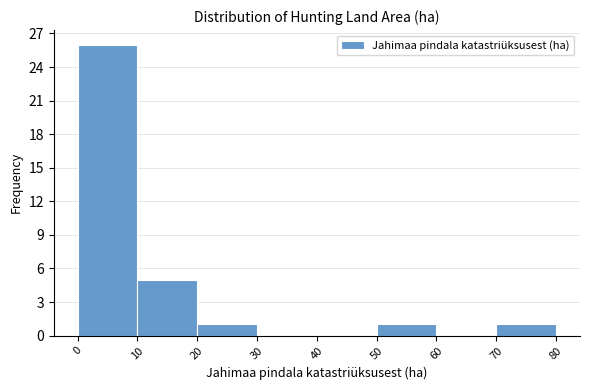

What is the height of the bar covering 0 to 10 on the x-axis? The values are not printed on the chart, so give them approximately, as read against the axis.

26